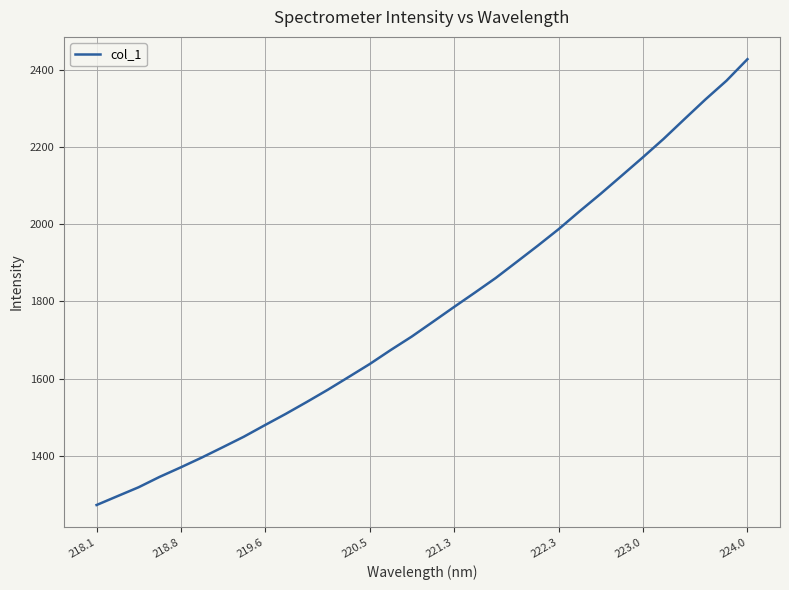

What is the greatest value displayed?

2428.3